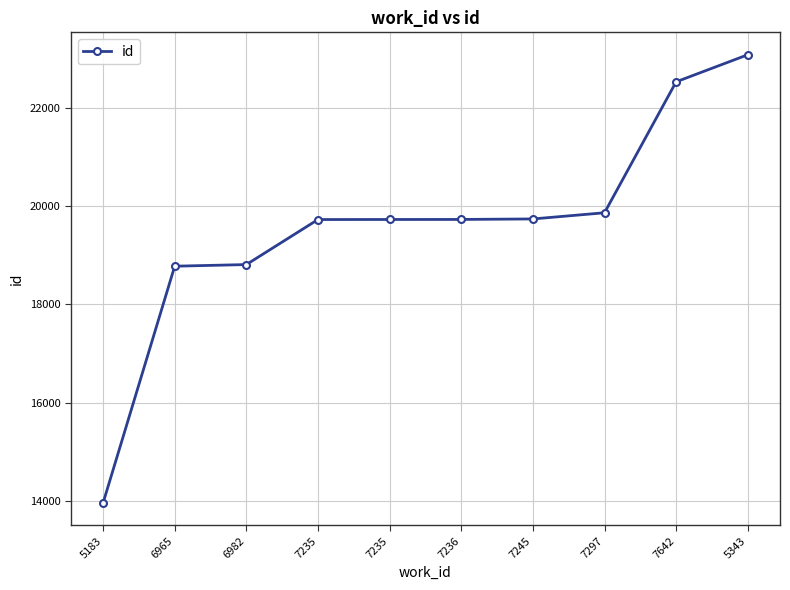

What is the ratio of the value at 7297 to the value at 5183?

1.4